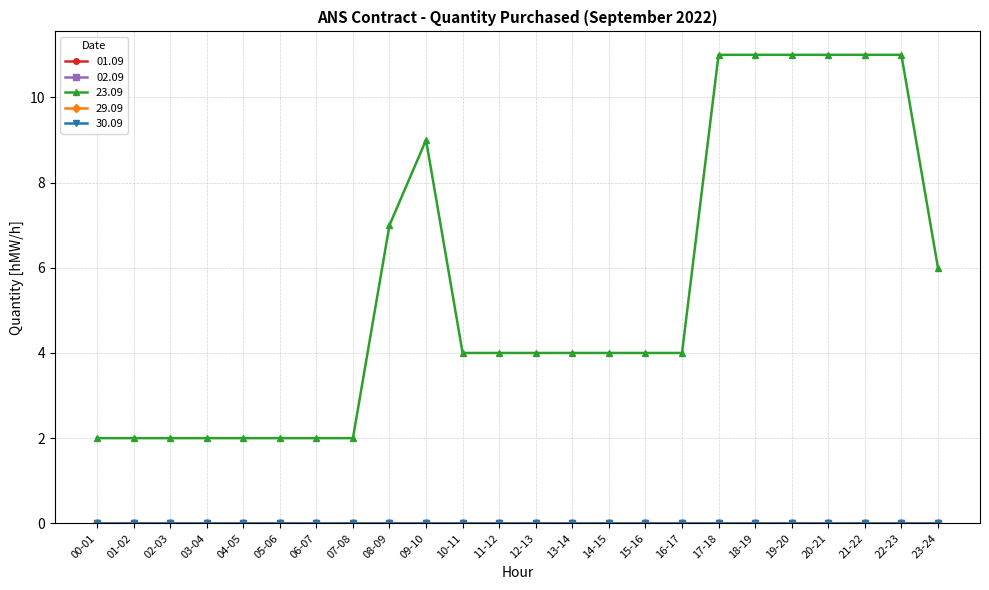

Reading right to left, transcribe all the data shown in this chart.

01.09: 0	0	0	0	0	0	0	0	0	0	0	0	0	0	0	0	0	0	0	0	0	0	0	0
02.09: 0	0	0	0	0	0	0	0	0	0	0	0	0	0	0	0	0	0	0	0	0	0	0	0
23.09: 6	11	11	11	11	11	11	4	4	4	4	4	4	4	9	7	2	2	2	2	2	2	2	2
29.09: 0	0	0	0	0	0	0	0	0	0	0	0	0	0	0	0	0	0	0	0	0	0	0	0
30.09: 0	0	0	0	0	0	0	0	0	0	0	0	0	0	0	0	0	0	0	0	0	0	0	0